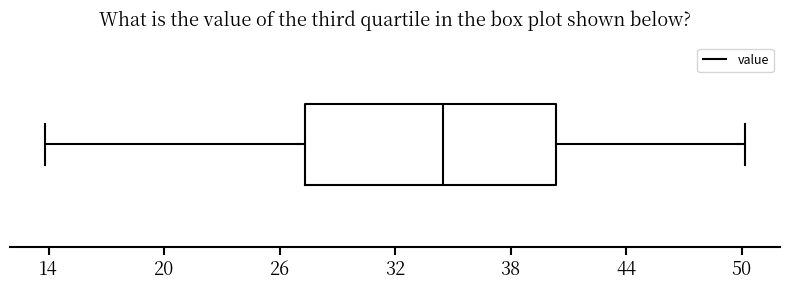

Where does the median line of the box sit on the x-axis? The values are not printed on the chart, so give them approximately, as read against the axis.

35